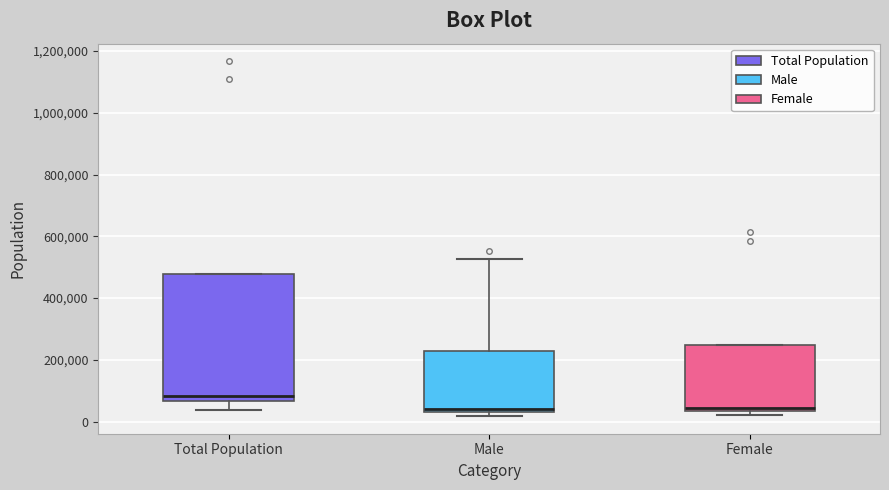

Reading left to right, read every box against the y-axis: the position of its median line, the range the box covers, and the ends of its whiskers. The values are not printed on the chart, so give them approximately, as read against the axis.

Total Population: median 80000, box 60000 to 480000, whiskers 40000 to 480000
Male: median 40000 (just above the box's lower edge), box 40000 to 220000, whiskers 20000 to 520000
Female: median 40000 (just above the box's lower edge), box 40000 to 240000, whiskers 20000 to 240000